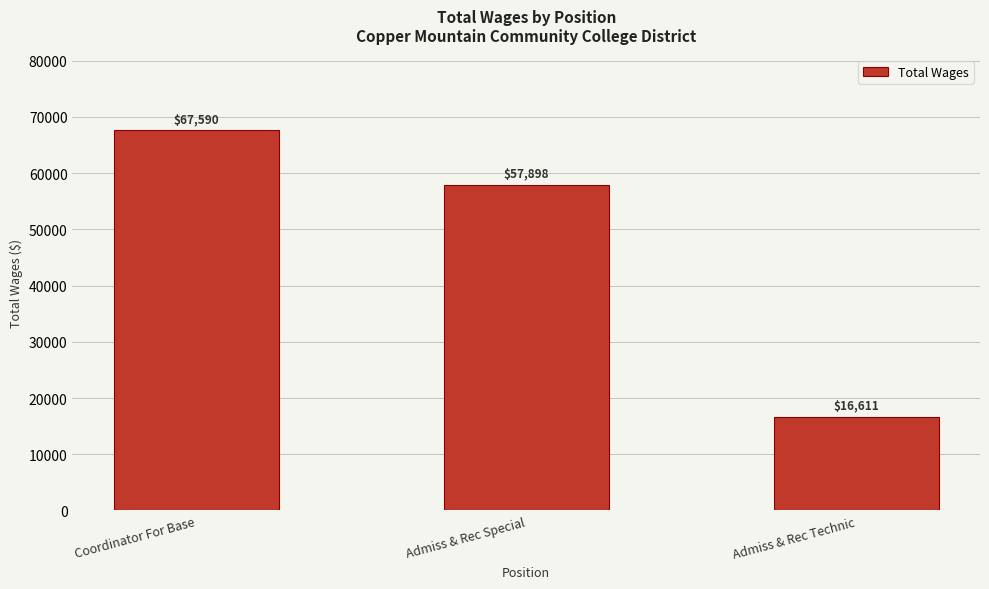

What value does the data have at Admiss & Rec Special?

57898